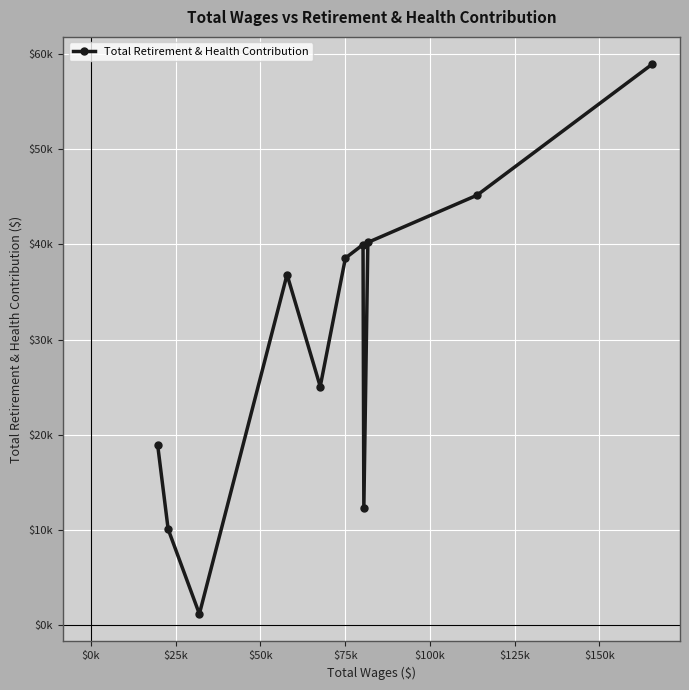

Is this an area chart (filled region under the line)?

No